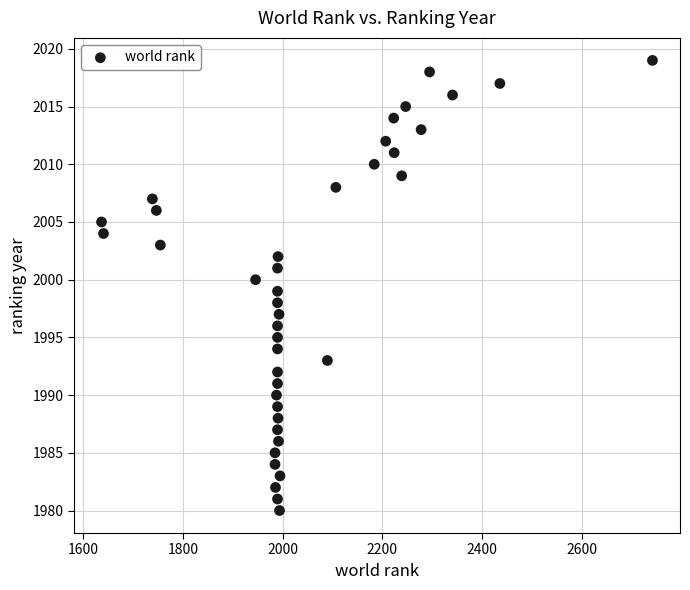

What is the range of Y values (max minus min)?

39